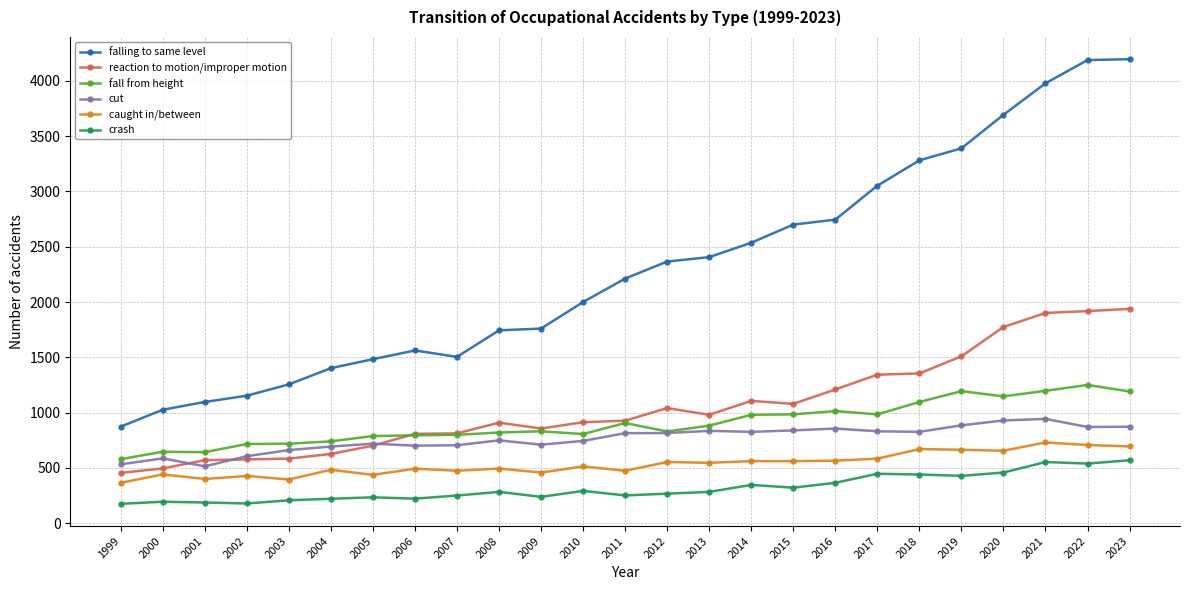

What value does the cut series have at 2010, to the nearest 5?

745